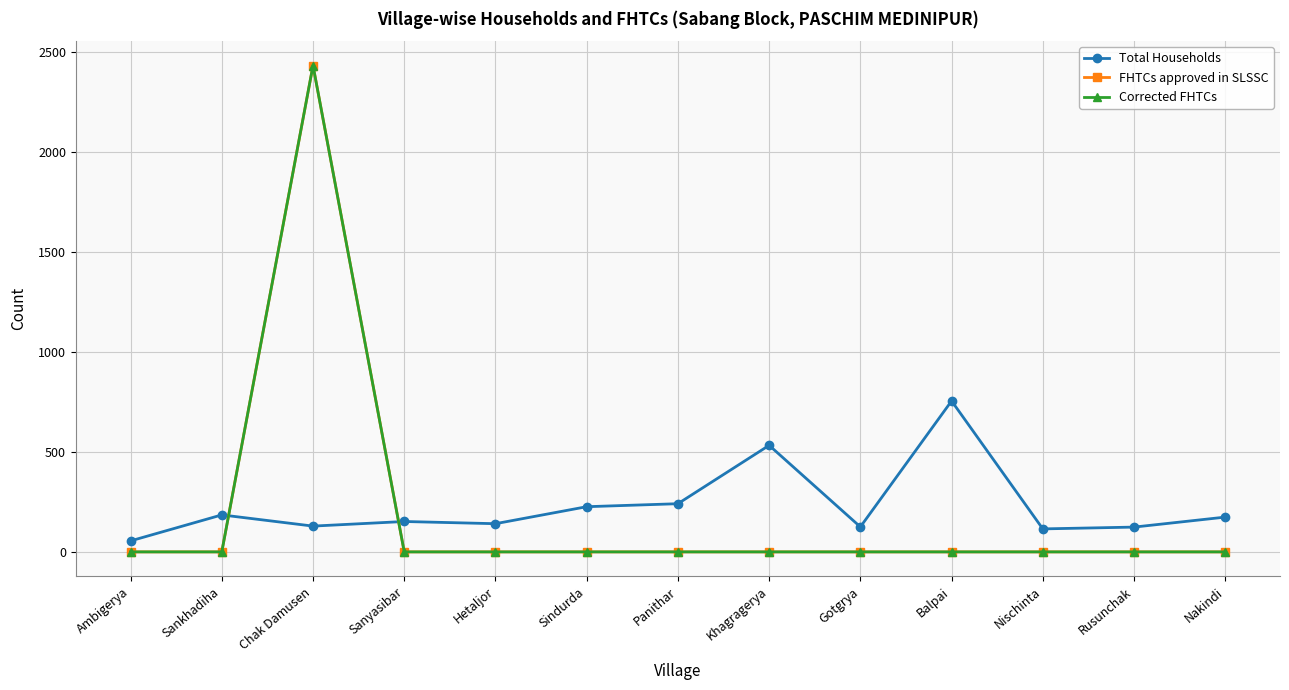

List the series in order of their peak value, highest first.

FHTCs approved in SLSSC, Corrected FHTCs, Total Households